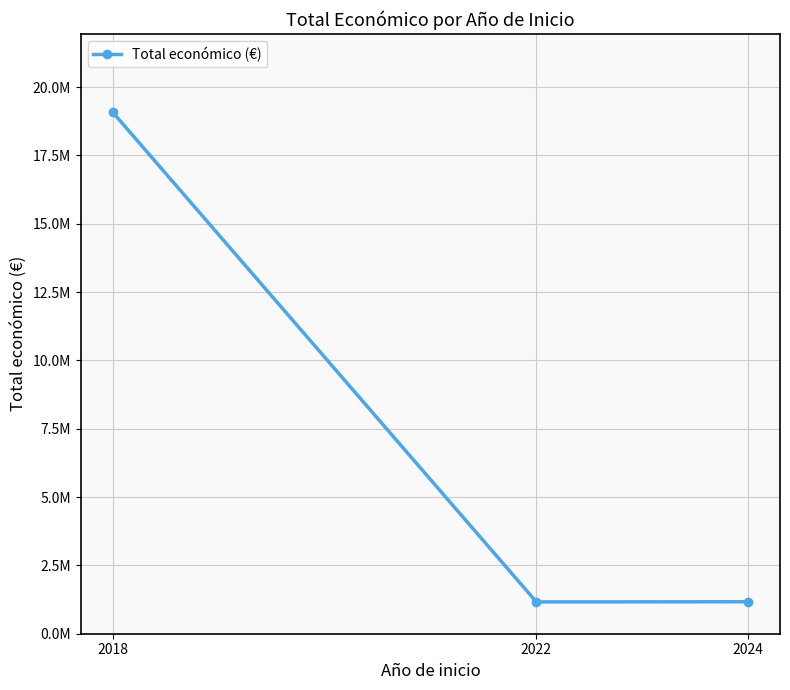

Rank the categories by value from lowest to highest.

2022, 2024, 2018